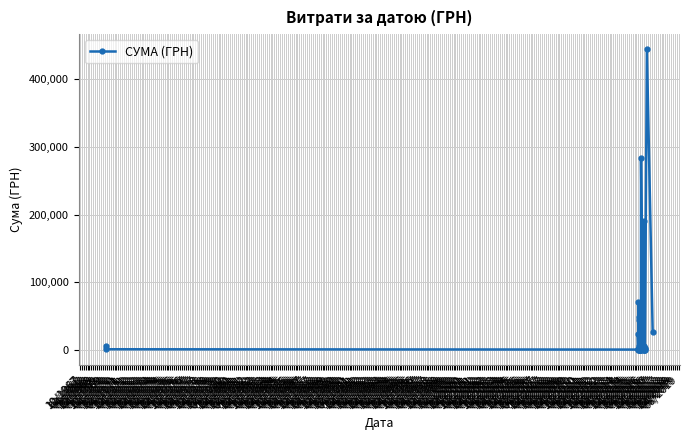

Where does the data first go above 1508?

10/1967